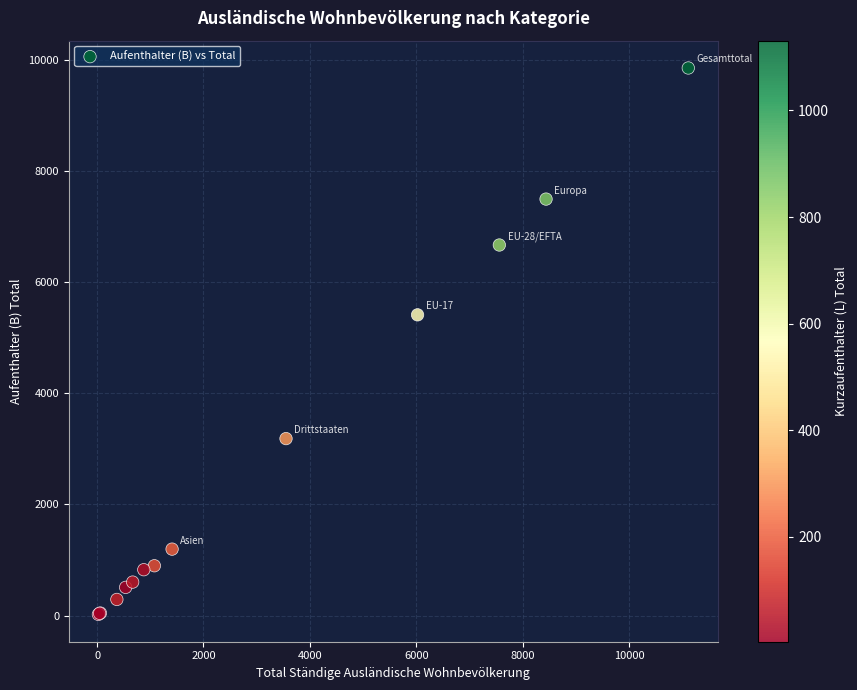

What Y value in the scatter plot is closest to 4936?

5410